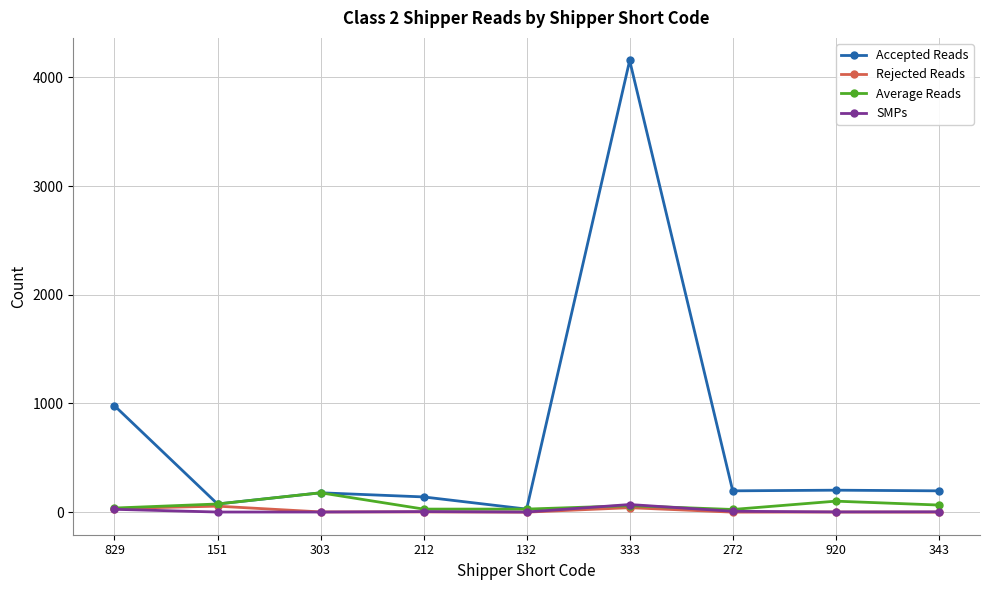

Read the Rejected Reads value at 333.

41.0